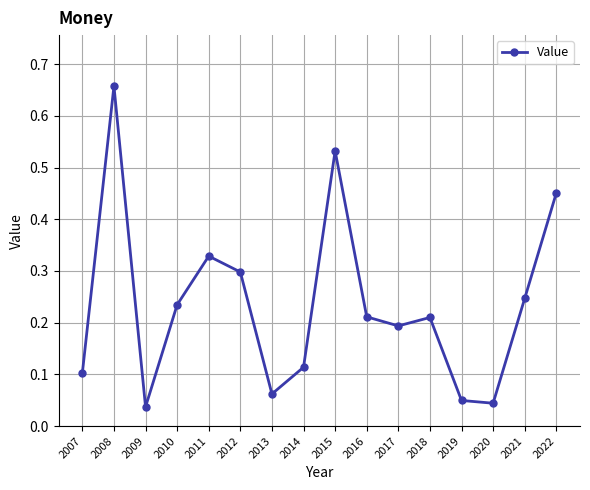

Where is the data nearest to the value 0?

2009